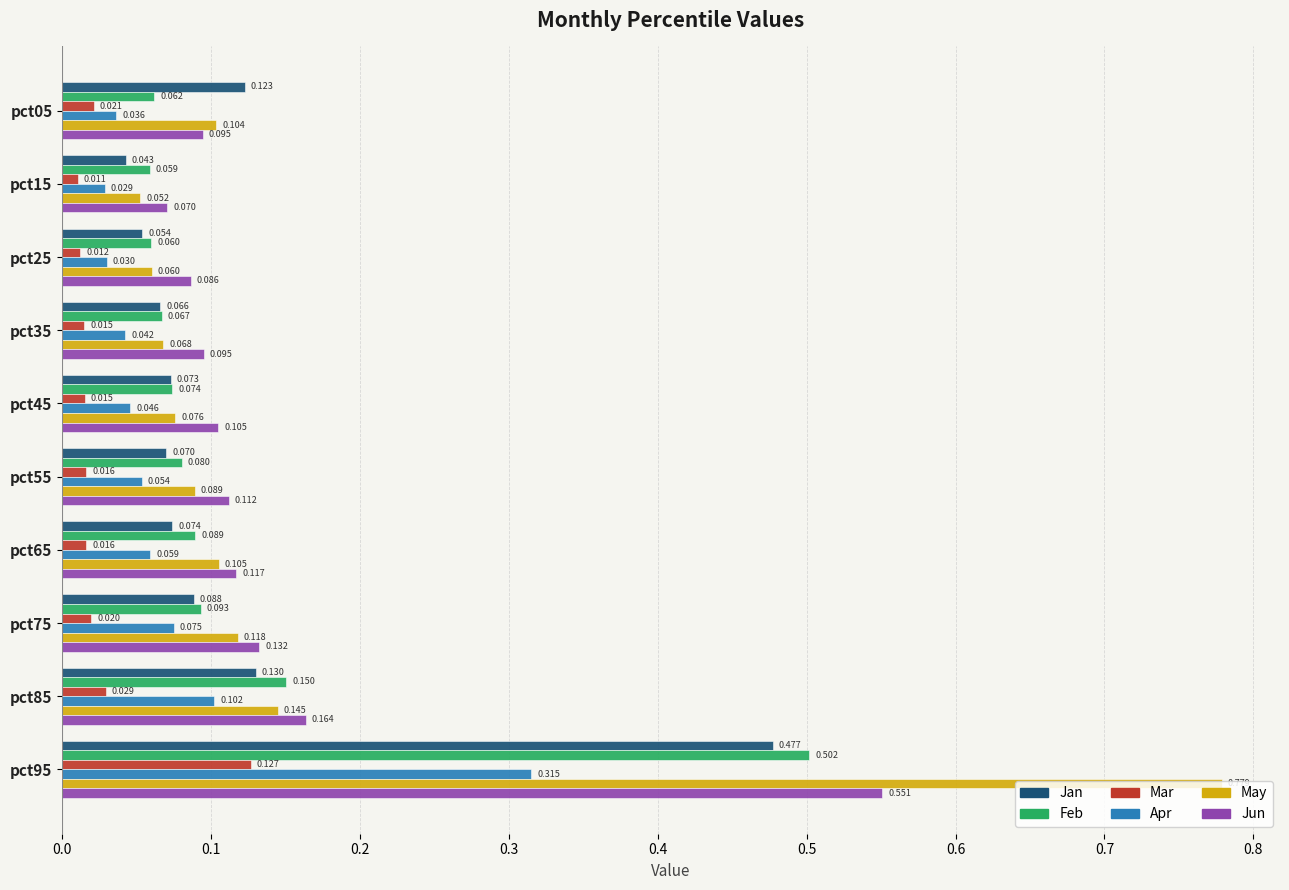

Count the number of categories in the chart.

10